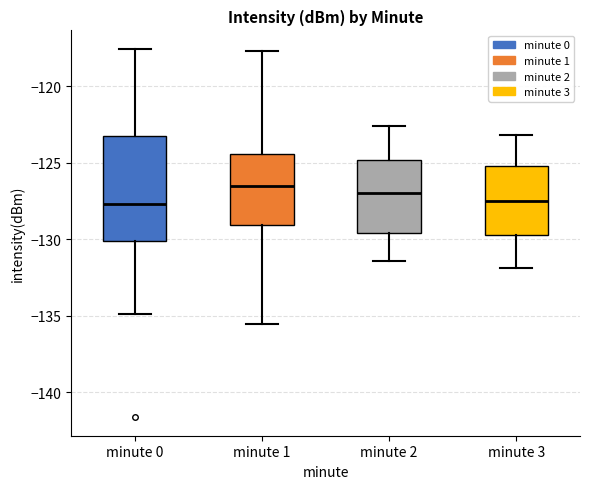

Reading left to right, read every box against the y-axis: the position of its median line, the range the box covers, and the ends of its whiskers. The values are not printed on the chart, so give them approximately, as read against the axis.

minute 0: median -127.5, box -130.0 to -123.5, whiskers -135.0 to -117.5
minute 1: median -126.5, box -129.0 to -124.5, whiskers -135.5 to -117.5
minute 2: median -127.0, box -129.5 to -125.0, whiskers -131.5 to -122.5
minute 3: median -127.5, box -129.5 to -125.0, whiskers -132.0 to -123.0